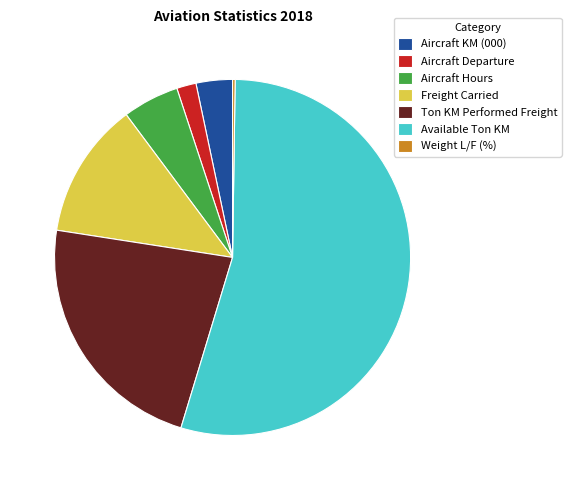

Which has a higher value, Aircraft KM (000) or Aircraft Departure?

Aircraft KM (000)